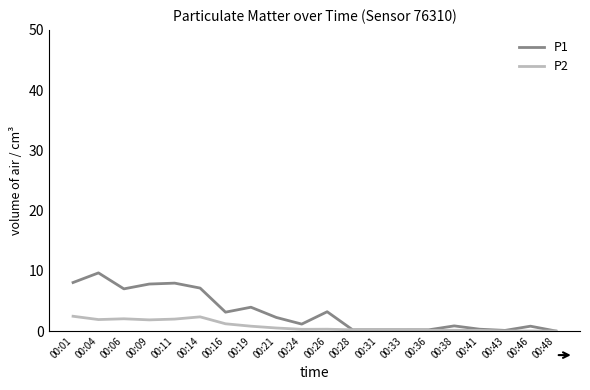

Is this an area chart (filled region under the line)?

No